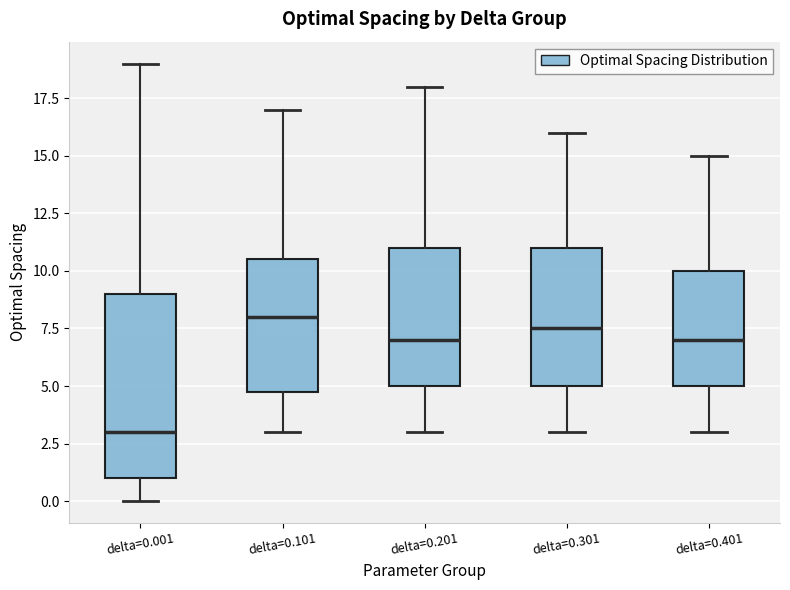

Where is the upper edge of the box for delta=0.101 on the y-axis? The values are not printed on the chart, so give them approximately, as read against the axis.

10.5